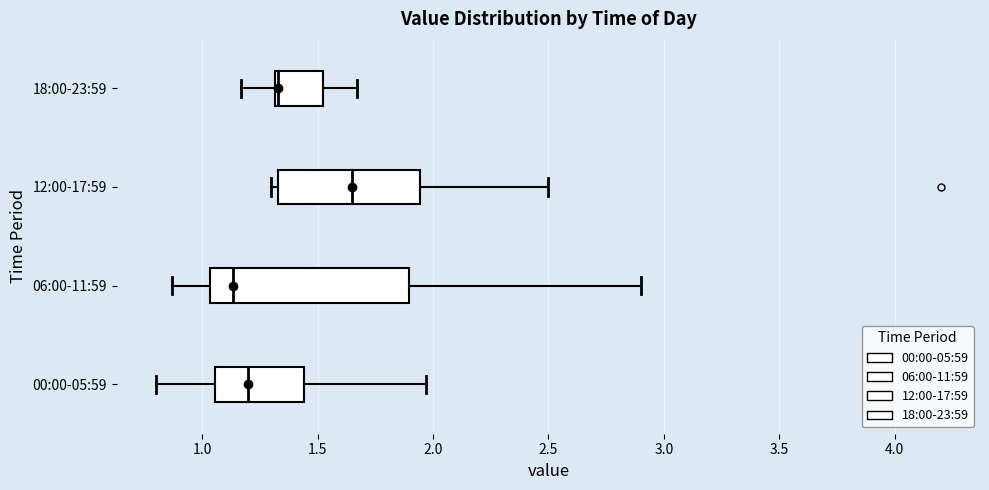

Reading bottom to top, read every box against the x-axis: the position of its median line, the range the box covers, and the ends of its whiskers. The values are not printed on the chart, so give them approximately, as read against the axis.

00:00-05:59: median 1.20, box 1.05 to 1.45, whiskers 0.80 to 1.95
06:00-11:59: median 1.15, box 1.05 to 1.90, whiskers 0.85 to 2.90
12:00-17:59: median 1.65, box 1.35 to 1.95, whiskers 1.30 to 2.50
18:00-23:59: median 1.35, box 1.30 to 1.55, whiskers 1.15 to 1.65